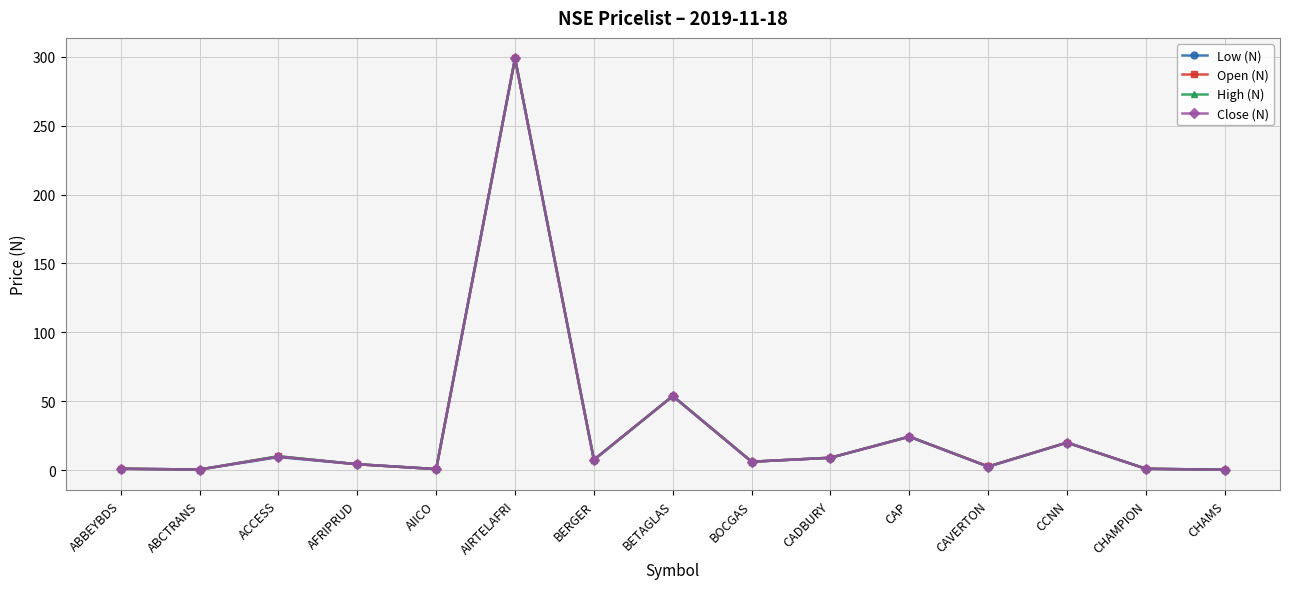

At which label is Open (N) closest to 149?

BETAGLAS